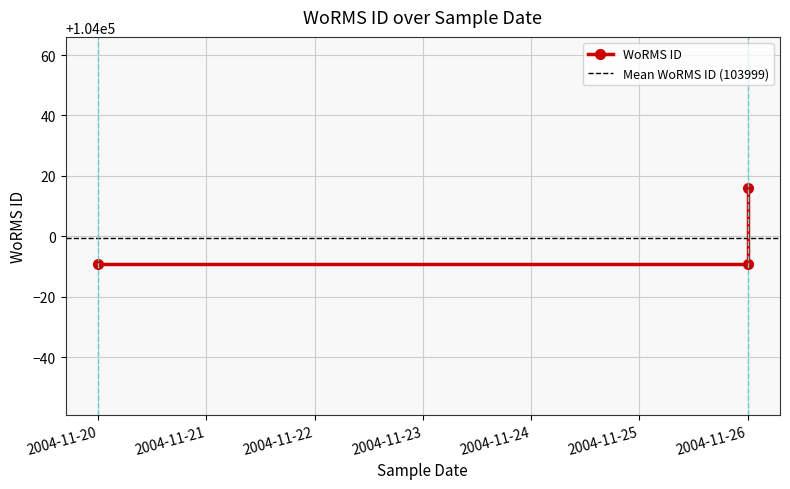

What is the value of the 2nd point from the left?

103991